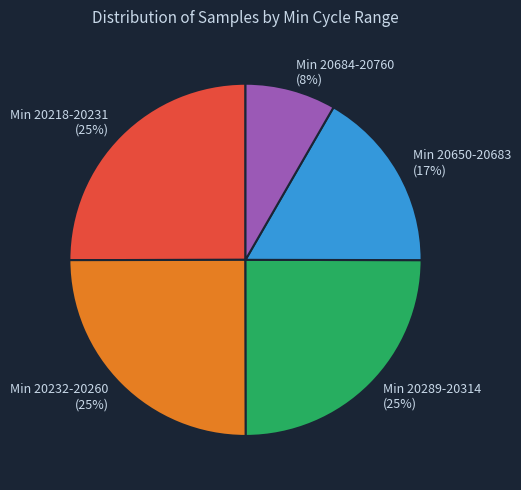

How many segments does this pie chart have?

5